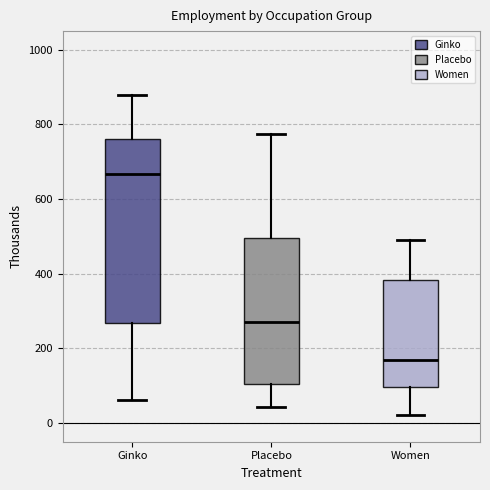

Which box is the tallest, from its lower edge to its upper edge?

Ginko